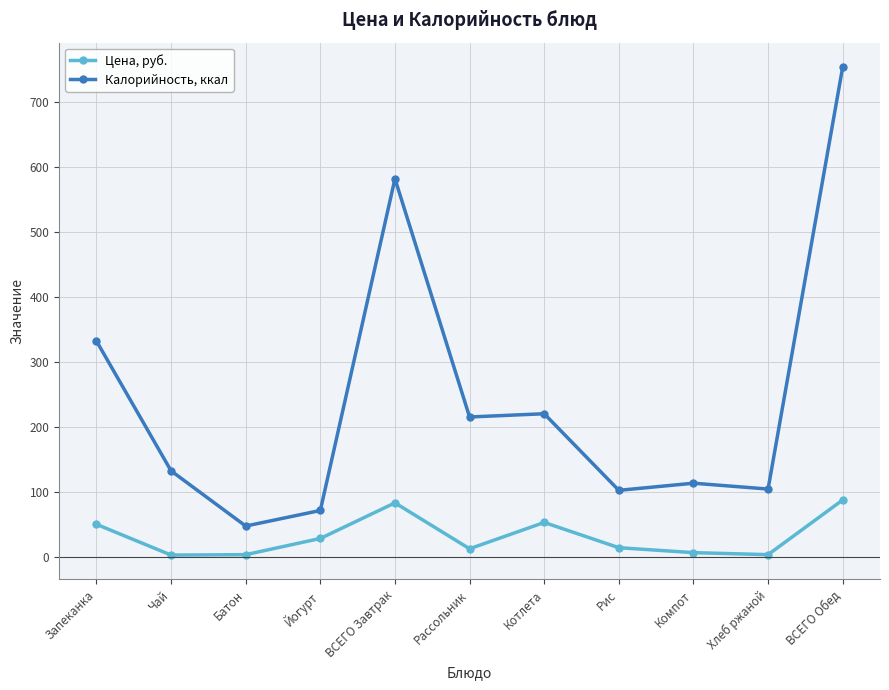

What is the value of the Цена, руб. point at the 5th from the left?

82.7